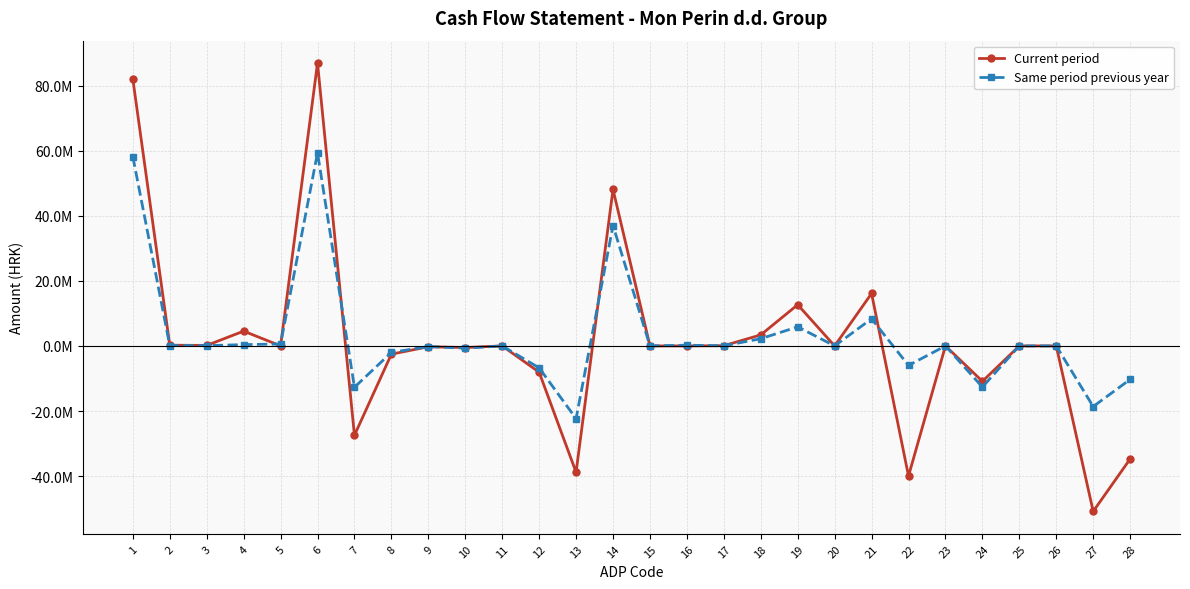

Is this an area chart (filled region under the line)?

No